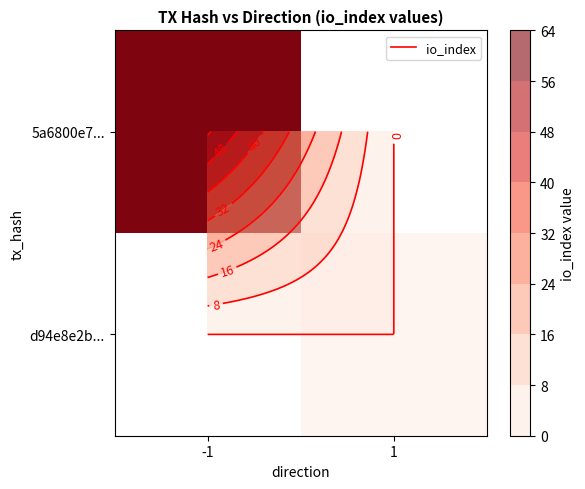

Rank the series at -1 from highest to lowest value.

5a6800e7..., d94e8e2b...